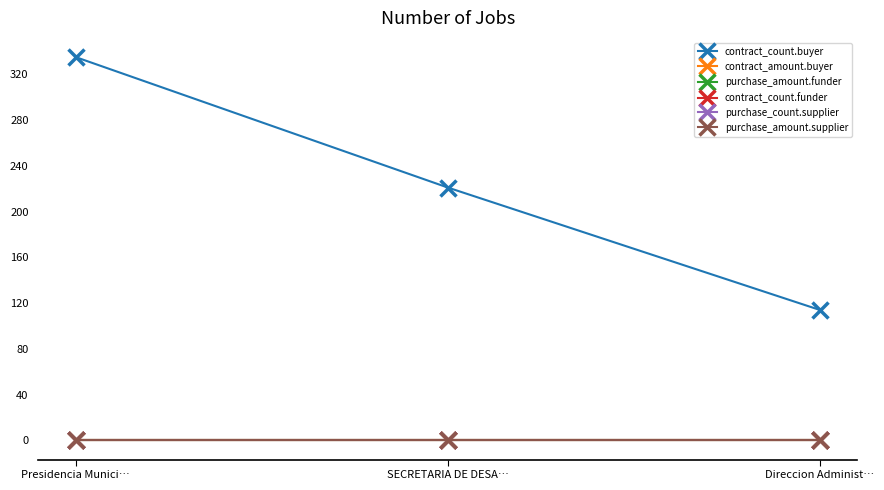

What is the label of the 2nd point from the left?

SECRETARIA DE DESA…